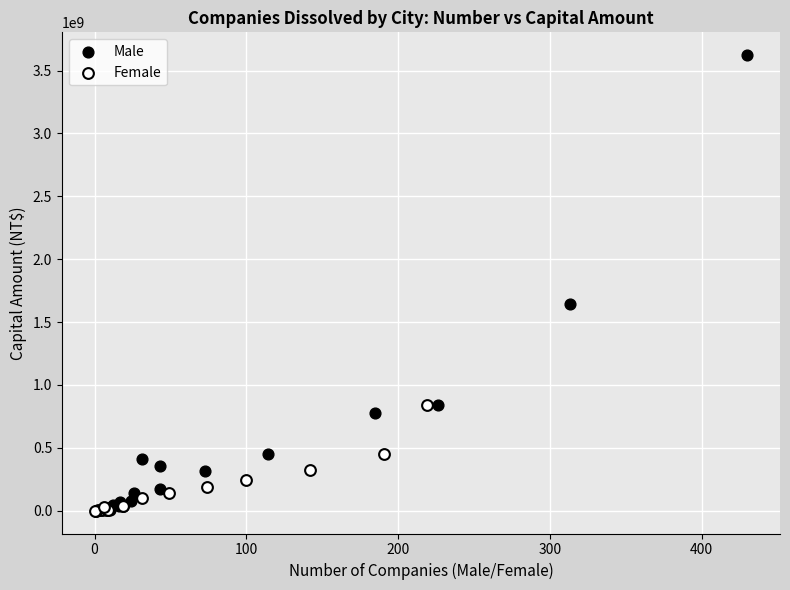

Which series contains the highest Y value?

Male